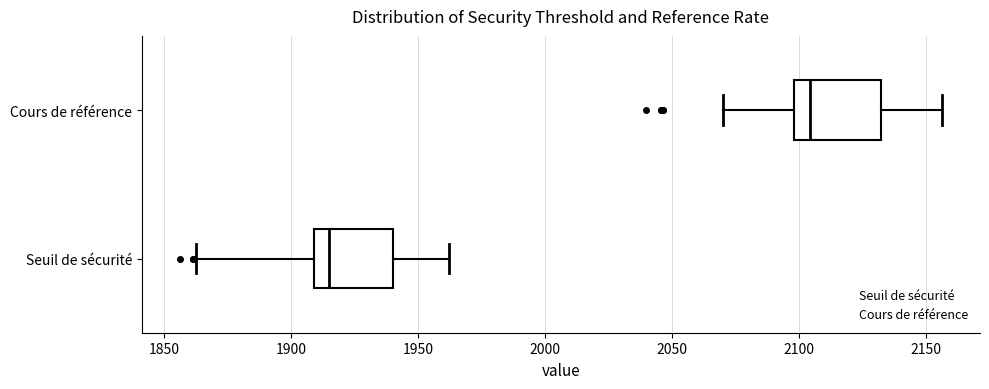

Where is the left edge of the box for Cours de référence on the x-axis? The values are not printed on the chart, so give them approximately, as read against the axis.

2100